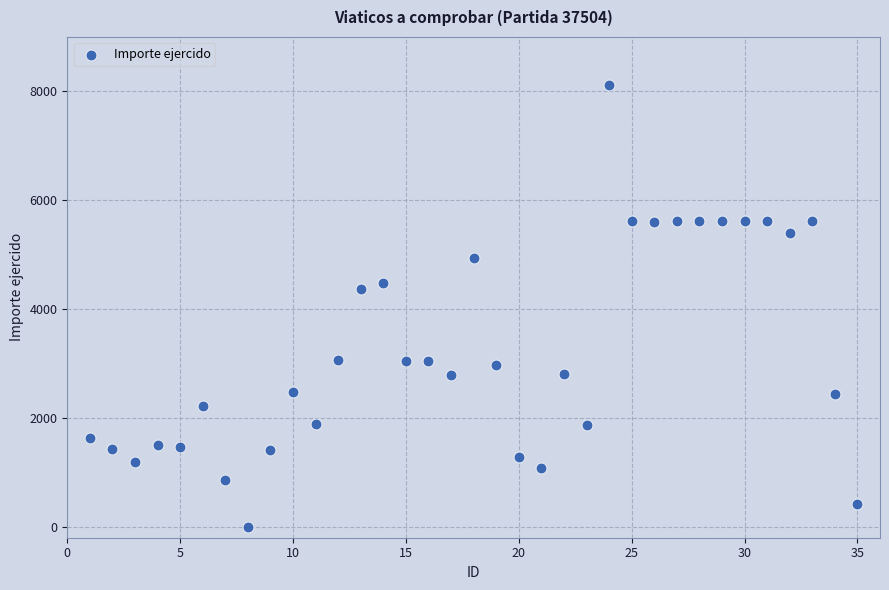

What is the range of Y values (max minus min)?

8125.0